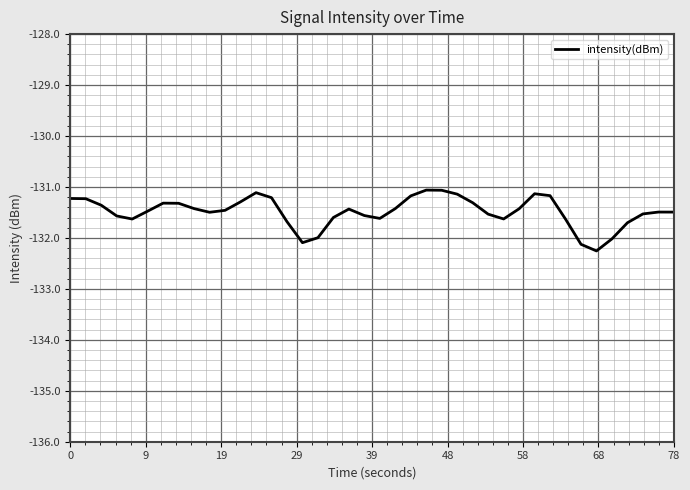

What is the difference between the maximum and minimum values?

1.2